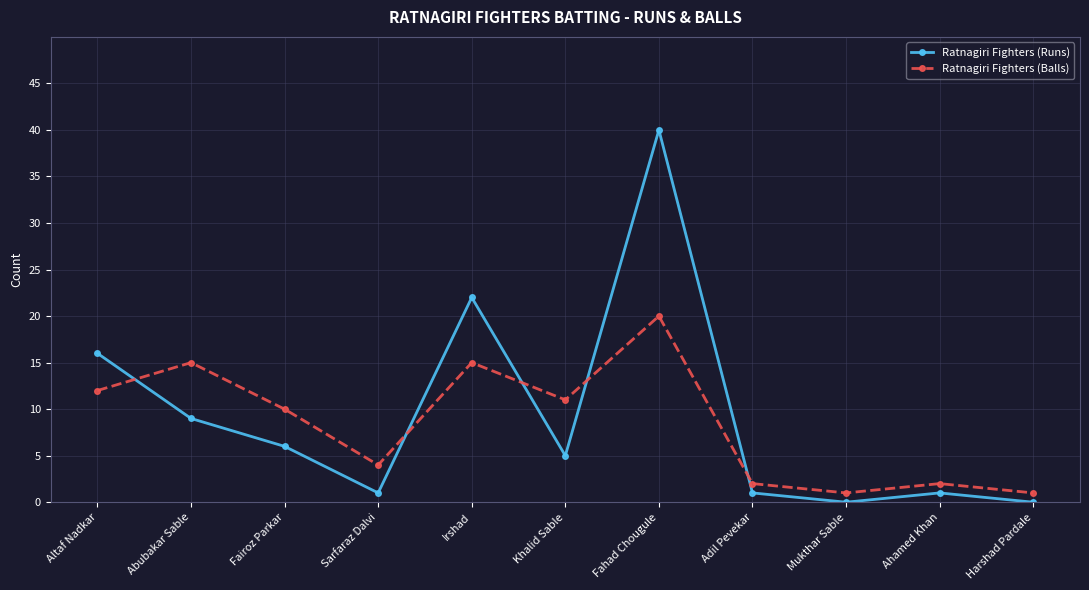

True or false: Ratnagiri Fighters (Runs) has a value of 1 at Sarfaraz Dalvi.

True